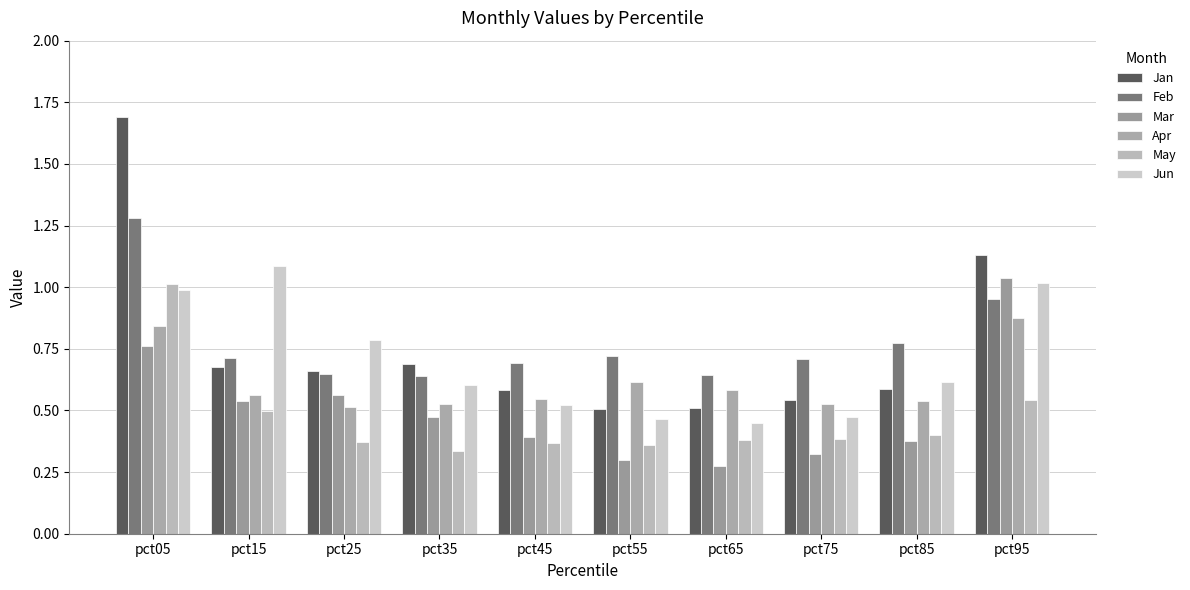

The value of Apr at pct95 is 0.9. True or false?

True